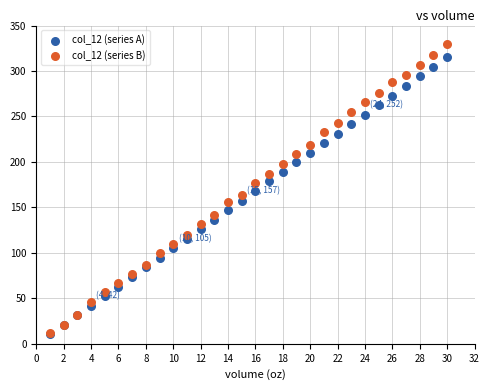

What are all the series names shown in the legend?

col_12 (series A), col_12 (series B)